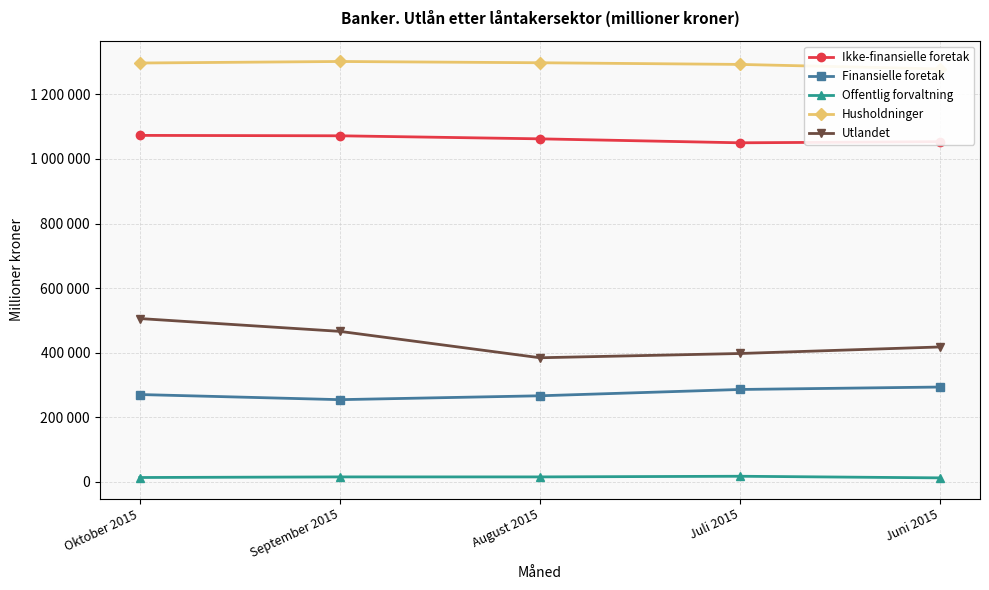

List the series in order of their peak value, lowest first.

Offentlig forvaltning, Finansielle foretak, Utlandet, Ikke-finansielle foretak, Husholdninger